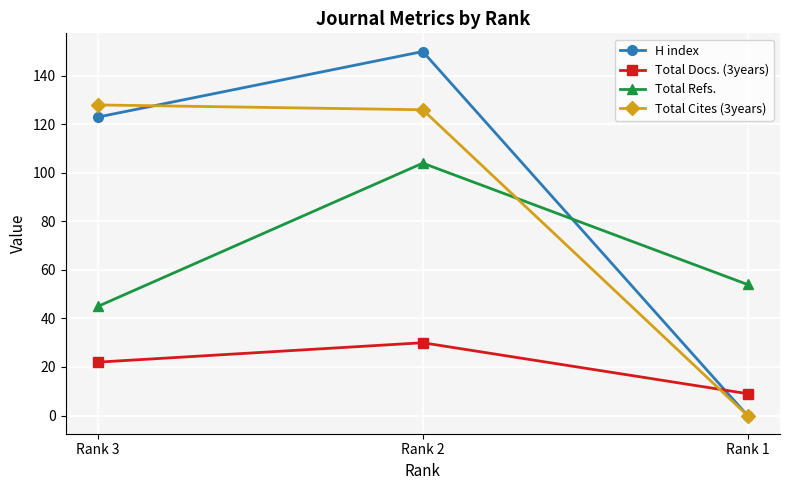

How many distinct data groups are displayed?

4